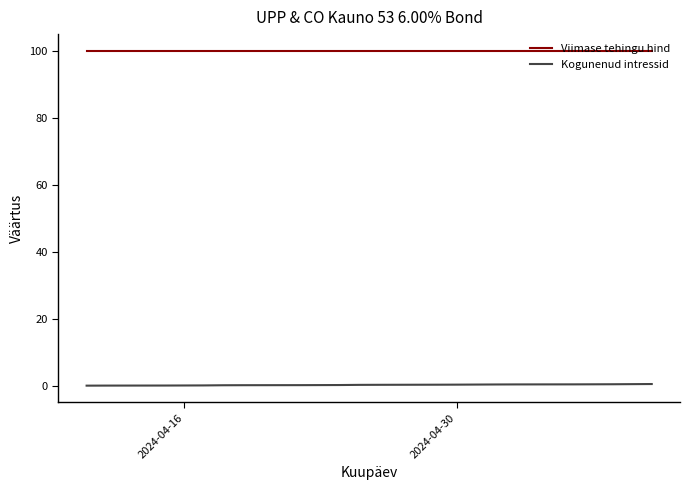

Which series has the largest total across all categories?

Viimase tehingu hind